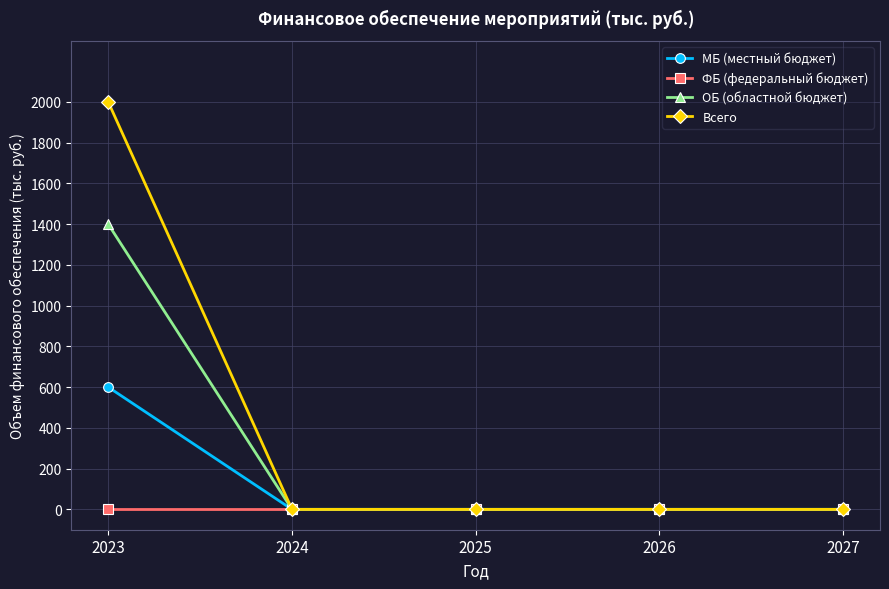

Reading right to left, what are all the values shown in this chart?

МБ (местный бюджет): 2027=0	2026=0	2025=0	2024=0	2023=600
ФБ (федеральный бюджет): 2027=0	2026=0	2025=0	2024=0	2023=0
ОБ (областной бюджет): 2027=0	2026=0	2025=0	2024=0	2023=1400
Всего: 2027=0	2026=0	2025=0	2024=0	2023=2000